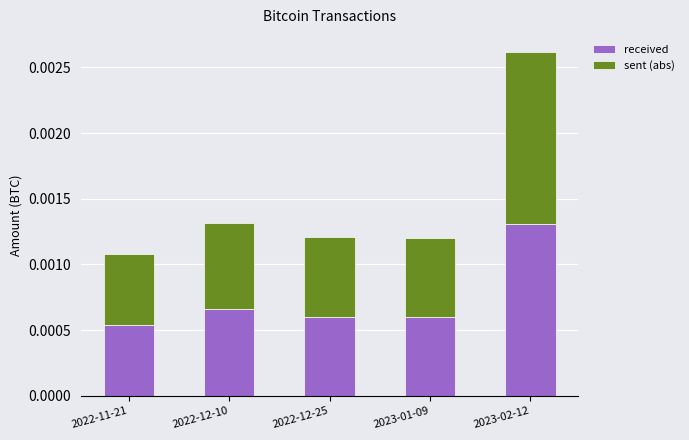

At which category is the sum across all series the highest?

2023-02-12